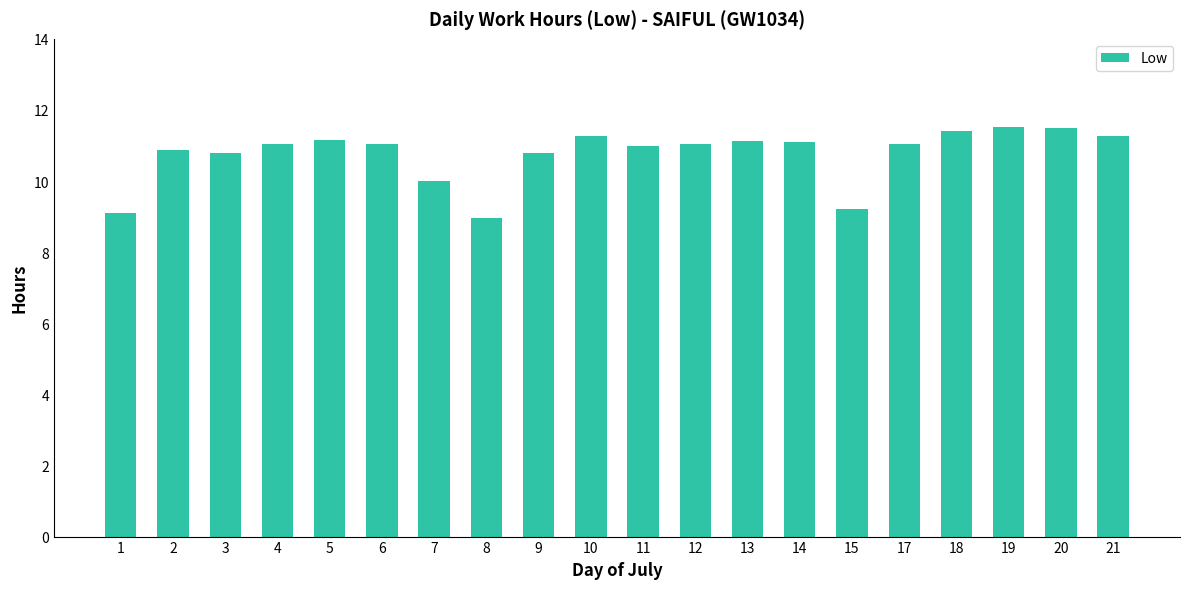

What is the ratio of the value at 18 to the value at 9?

1.1